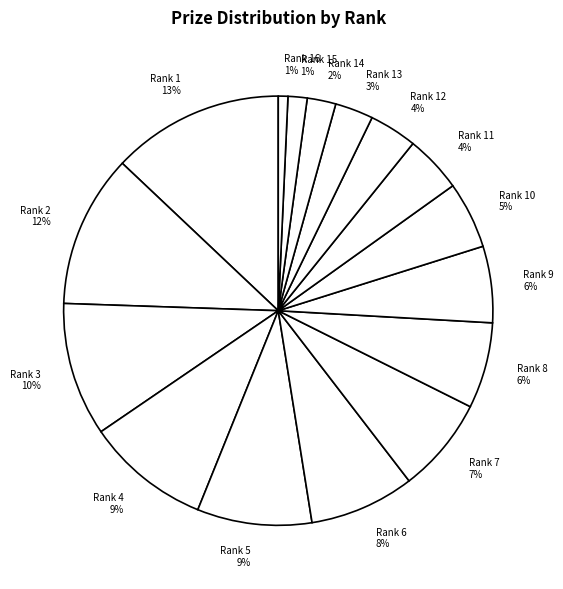

The Rank 9 6% slice represents 1% of the pie. True or false?

False